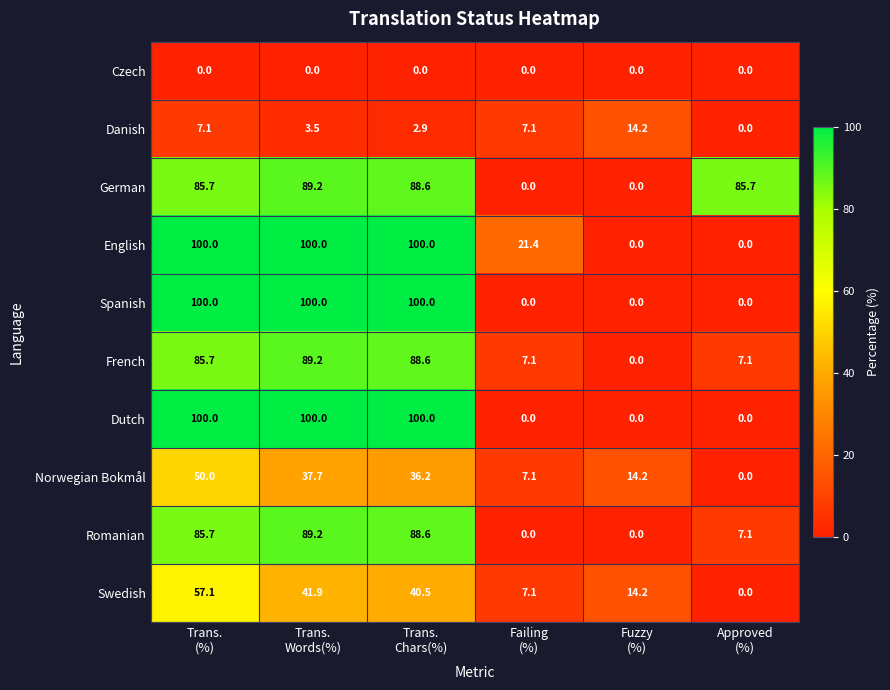

How many data points does each series have?

6